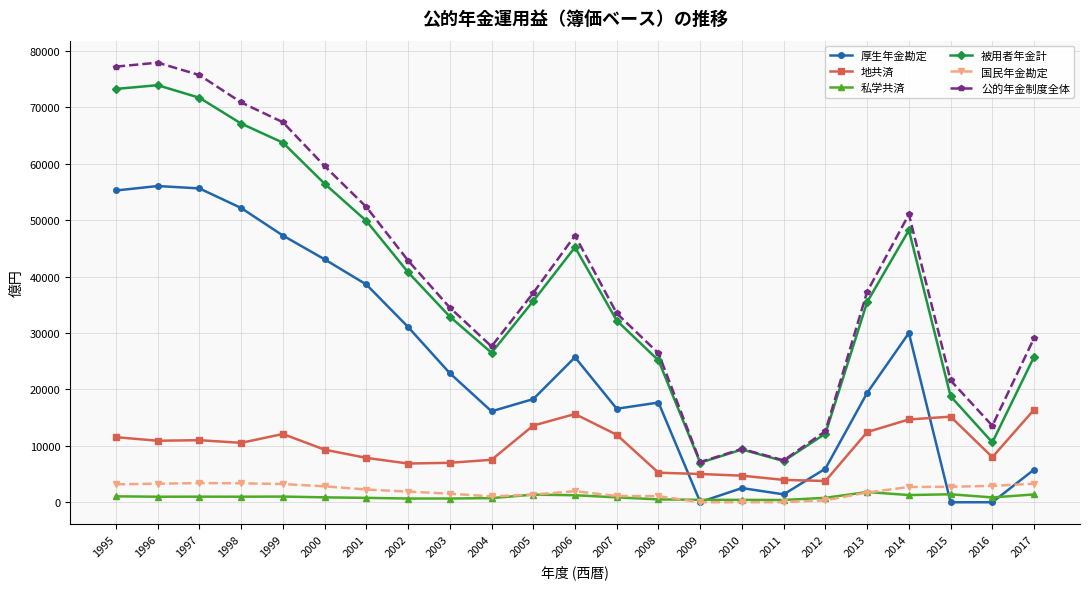

At which category does 公的年金制度全体 reach its first local valley?

2004